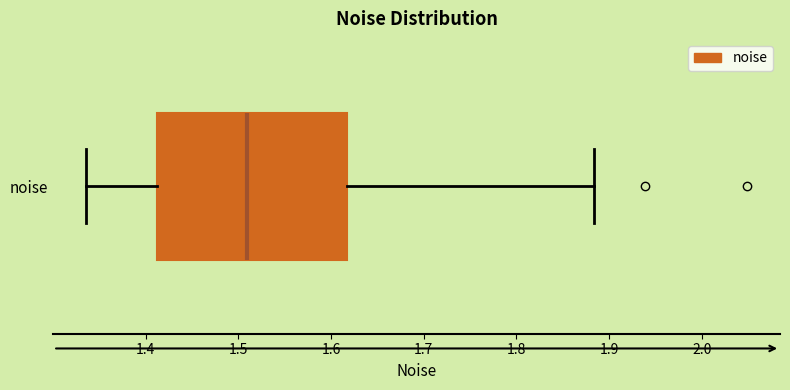

Where is the right edge of the box for noise on the x-axis? The values are not printed on the chart, so give them approximately, as read against the axis.

1.62